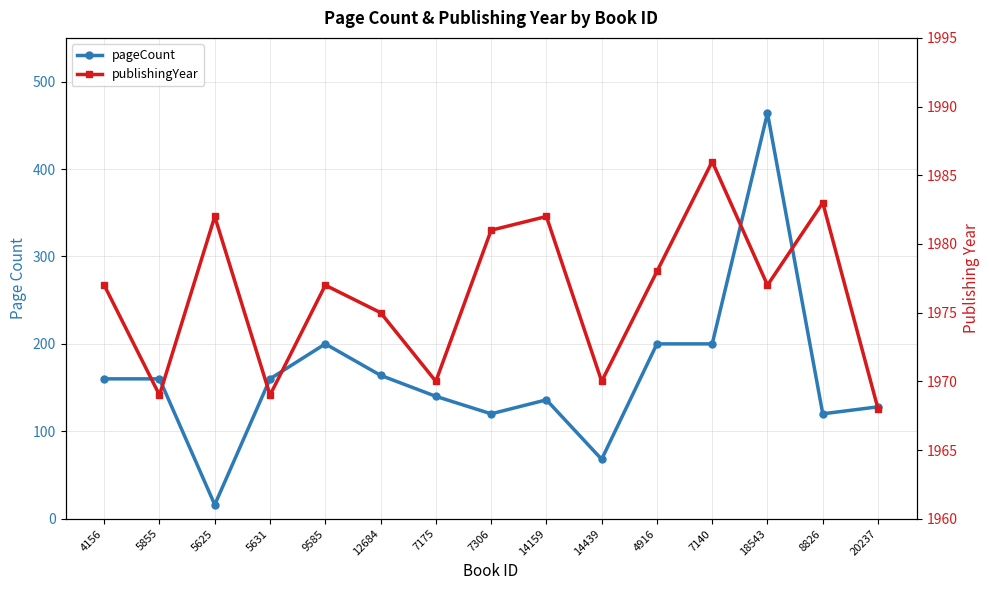

Reading left to right, extract all data points from this chart.

pageCount: 160	160	16	160	200	164	140	120	136	68	200	200	464	120	128
publishingYear: 1977	1969	1982	1969	1977	1975	1970	1981	1982	1970	1978	1986	1977	1983	1968